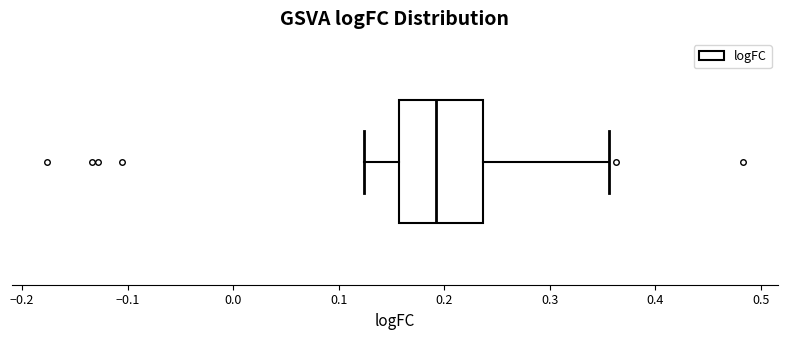

Where does the left whisker of the box end on the x-axis? The values are not printed on the chart, so give them approximately, as read against the axis.

0.12